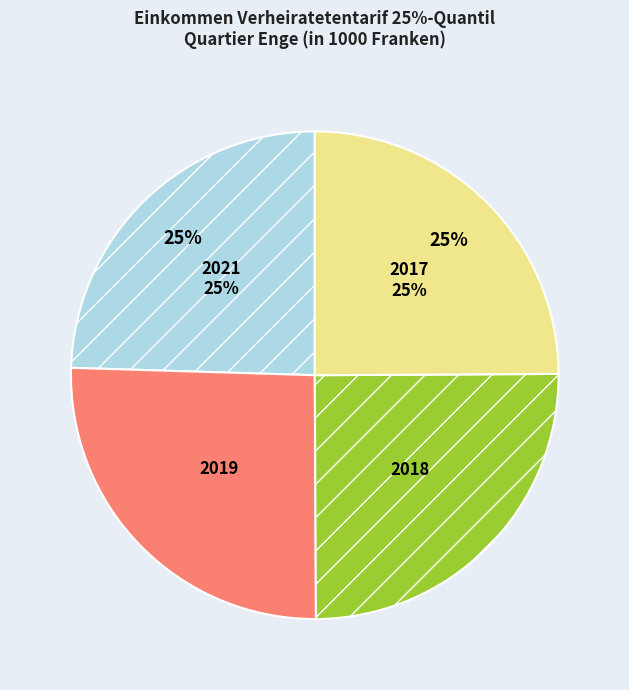

True or false: 2021 accounts for 25% of the total.

True